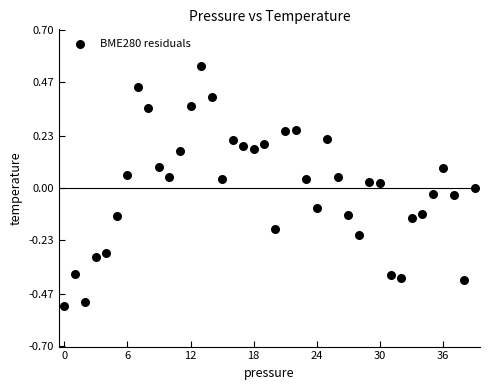

What is the range of Y values (max minus min)?

1.1